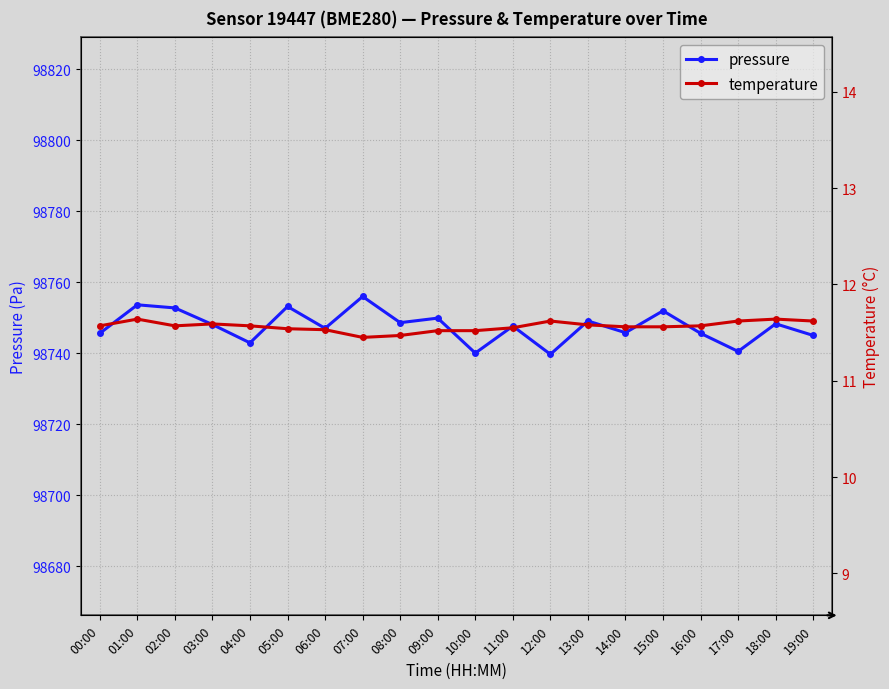

What is the sum of all temperature values?

231.3